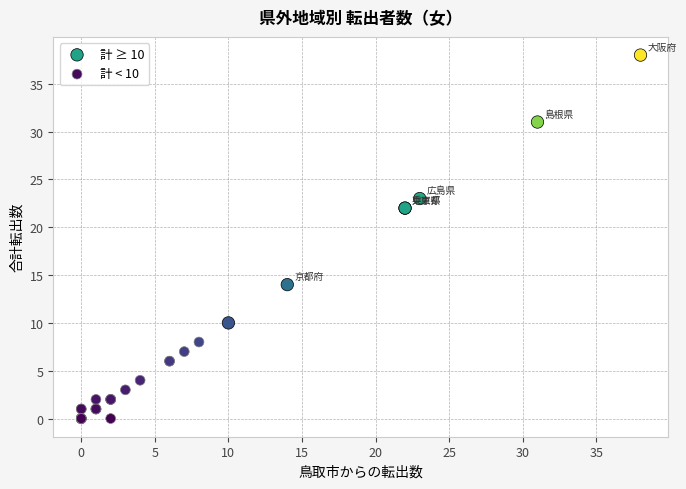

Which series contains the lowest Y value?

計 < 10